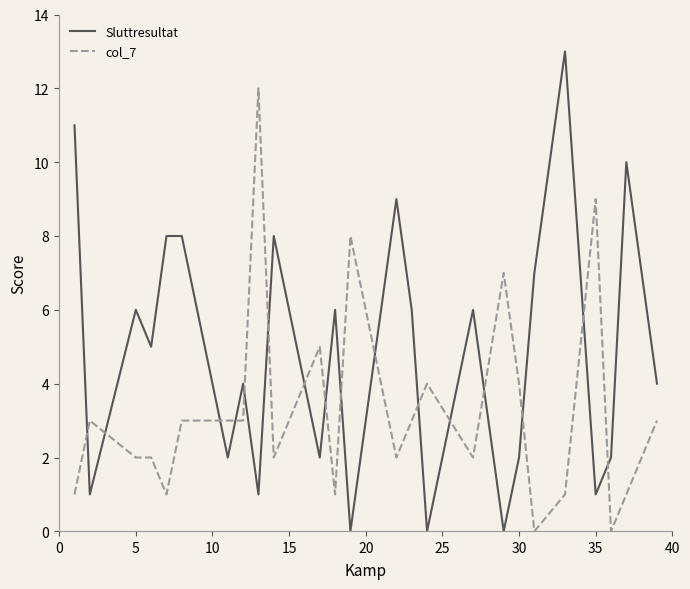

After their last crossing, which series has the higher values: col_7 or Sluttresultat?

Sluttresultat